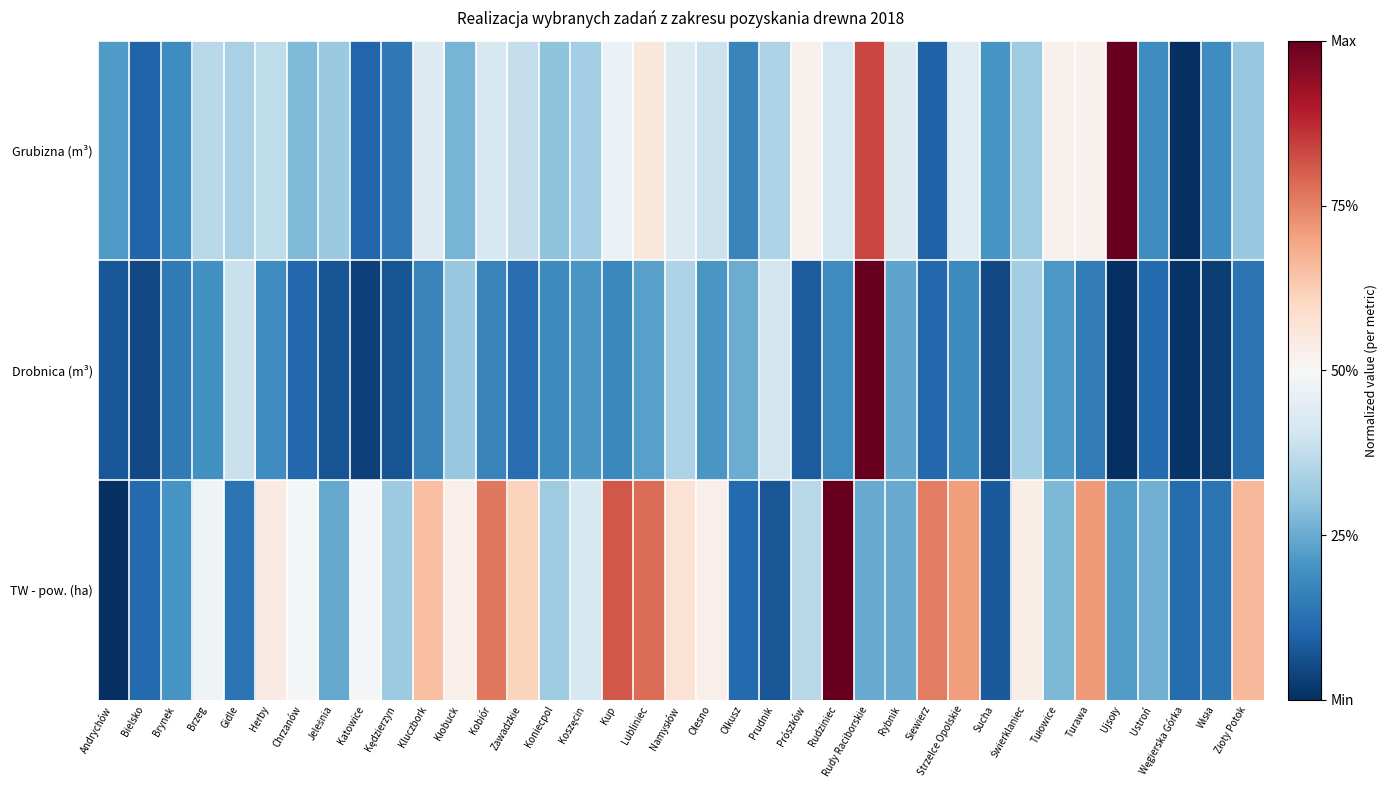

What is the greatest value displayed?

1.0